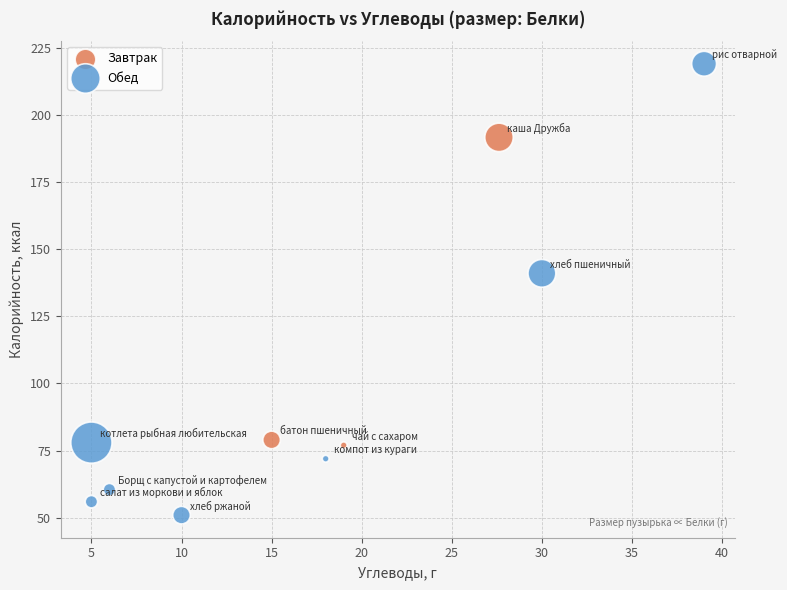

Which series reaches the maximum Y coordinate?

Обед